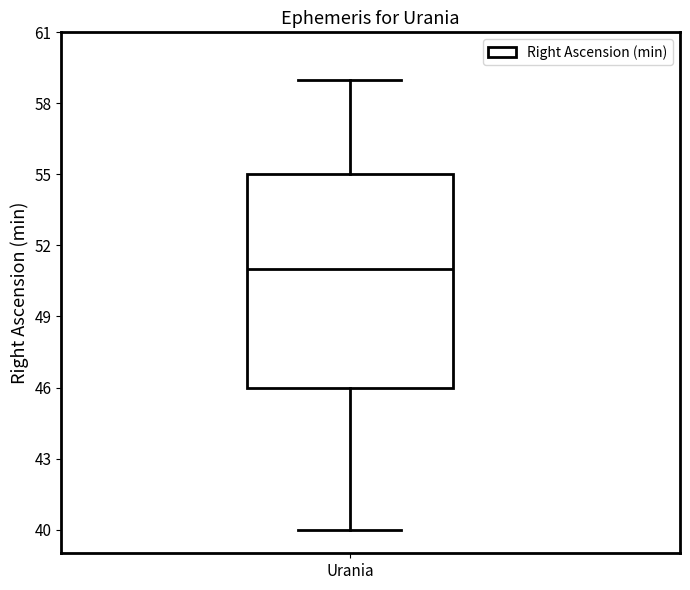

Transcribe this box plot: give where the median line is, the range the box spans, and where the two whiskers end, as read against the y-axis. The values are not printed on the chart, so give them approximately, as read against the axis.

median 51, box 46 to 55, whiskers 40 to 59